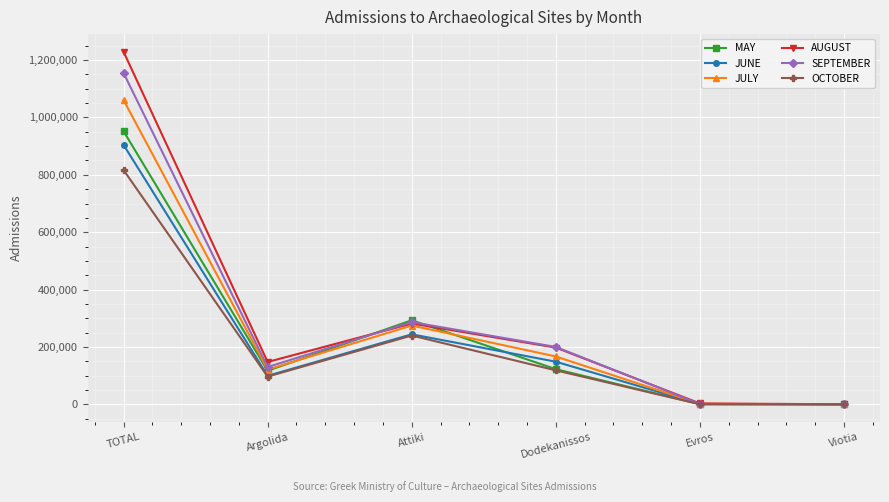

In SEPTEMBER, how many points are higher than both neighbors (excluding endpoints)?

1